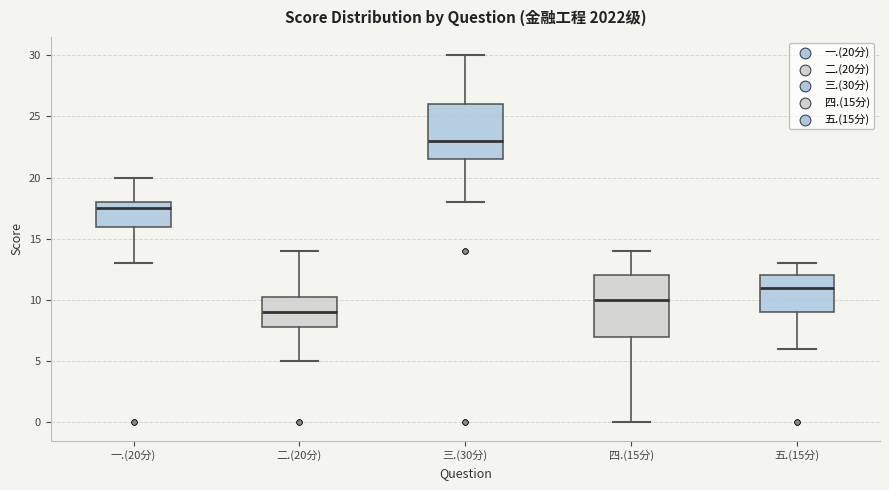

Reading left to right, read every box against the y-axis: the position of its median line, the range the box covers, and the ends of its whiskers. The values are not printed on the chart, so give them approximately, as read against the axis.

一.(20分): median 17.5, box 16.0 to 18.0, whiskers 13.0 to 20.0
二.(20分): median 9.0, box 8.0 to 10.5, whiskers 5.0 to 14.0
三.(30分): median 23.0, box 21.5 to 26.0, whiskers 18.0 to 30.0
四.(15分): median 10.0, box 7.0 to 12.0, whiskers 0.0 to 14.0
五.(15分): median 11.0, box 9.0 to 12.0, whiskers 6.0 to 13.0